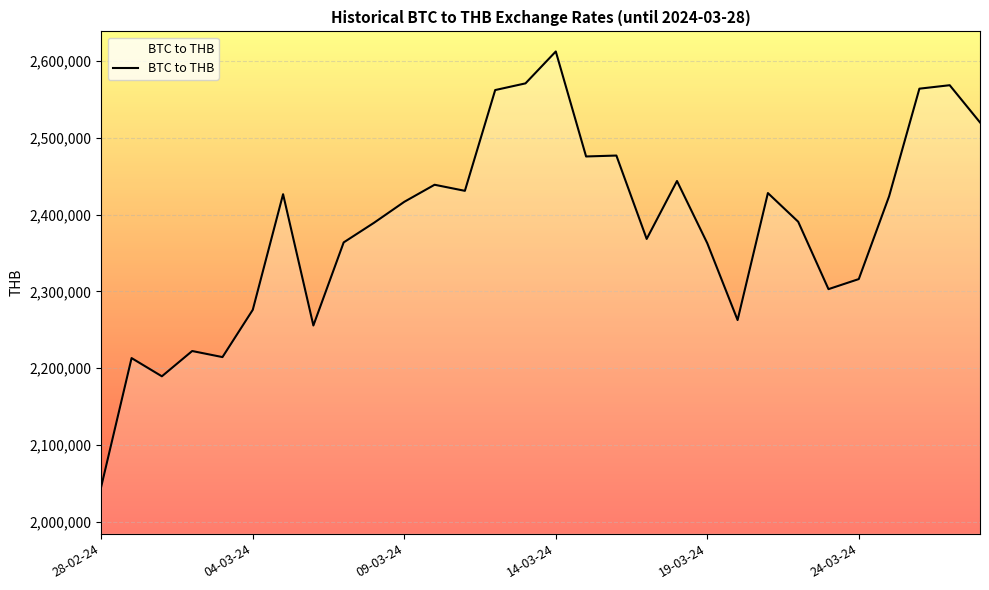

What is the maximum value shown in the chart?

2612100